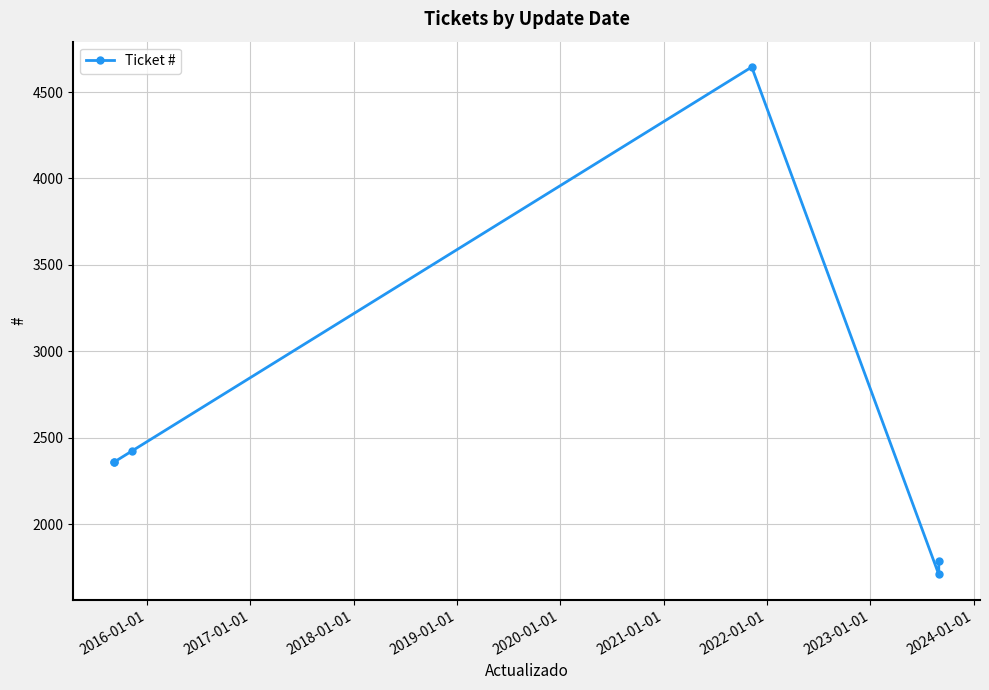

What is the sum of all values?

15279